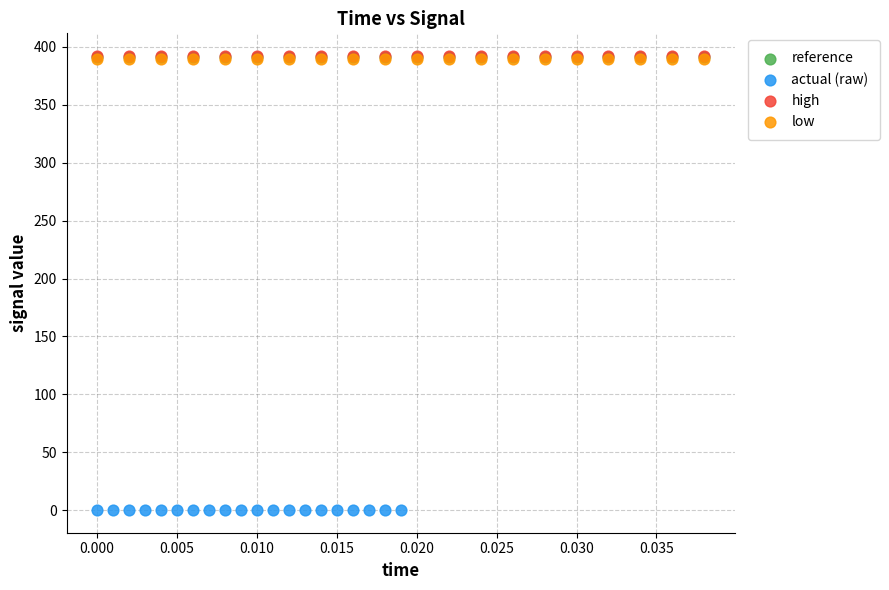

Which series reaches the minimum Y coordinate?

actual (raw)